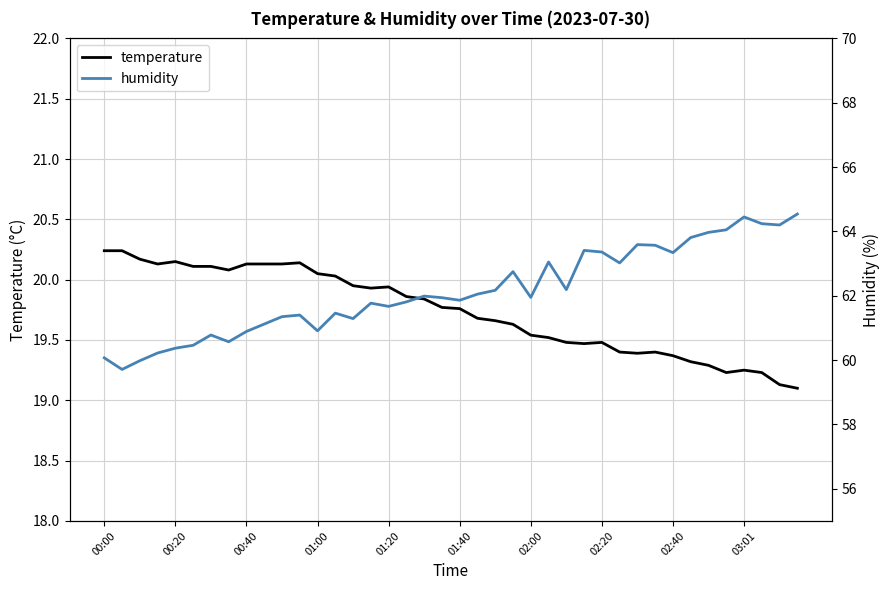

The temperature series shows 19.5 at 02:00. True or false?

True